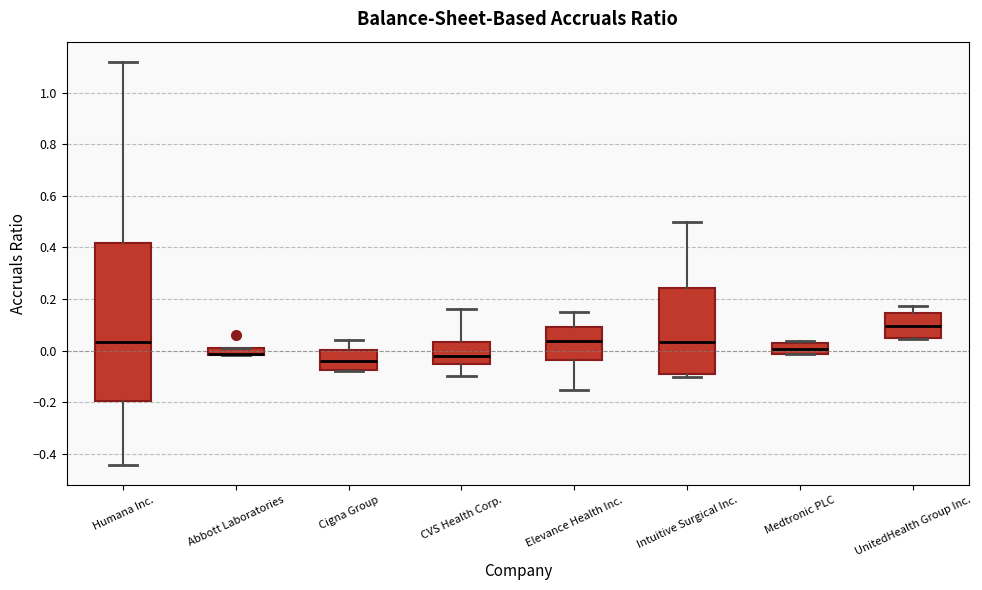

Which box is the tallest, from its lower edge to its upper edge?

Humana Inc.